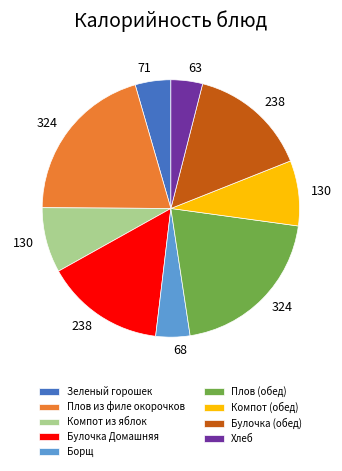

Which has a higher value, Булочка (обед) or Компот из яблок?

Булочка (обед)